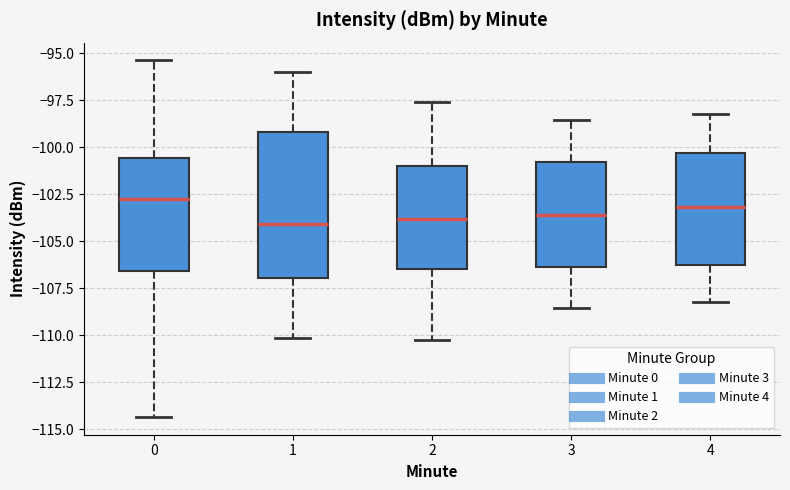

Reading left to right, read every box against the y-axis: the position of its median line, the range the box covers, and the ends of its whiskers. The values are not printed on the chart, so give them approximately, as read against the axis.

0: median -103.0, box -106.5 to -100.5, whiskers -114.5 to -95.5
1: median -104.0, box -107.0 to -99.0, whiskers -110.0 to -96.0
2: median -104.0, box -106.5 to -101.0, whiskers -110.0 to -97.5
3: median -103.5, box -106.5 to -101.0, whiskers -108.5 to -98.5
4: median -103.0, box -106.0 to -100.5, whiskers -108.0 to -98.0